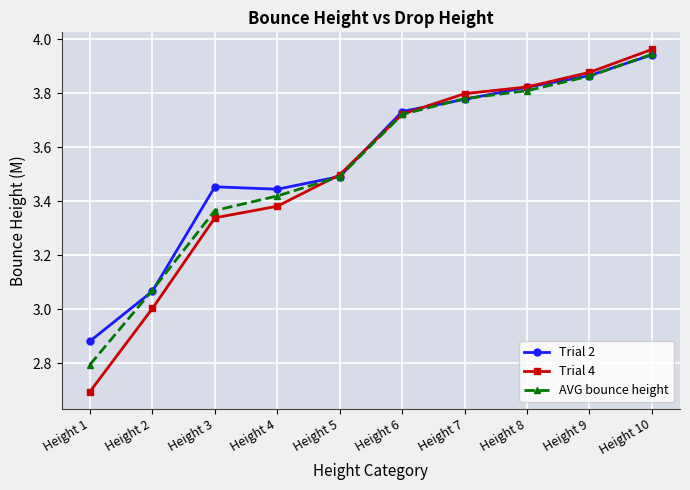

How many lines are shown in the chart?

3